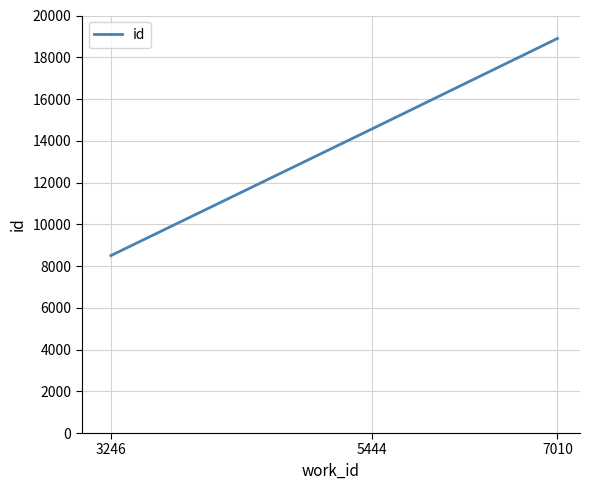

List the labels in order of value, smallest first.

3246, 5444, 7010